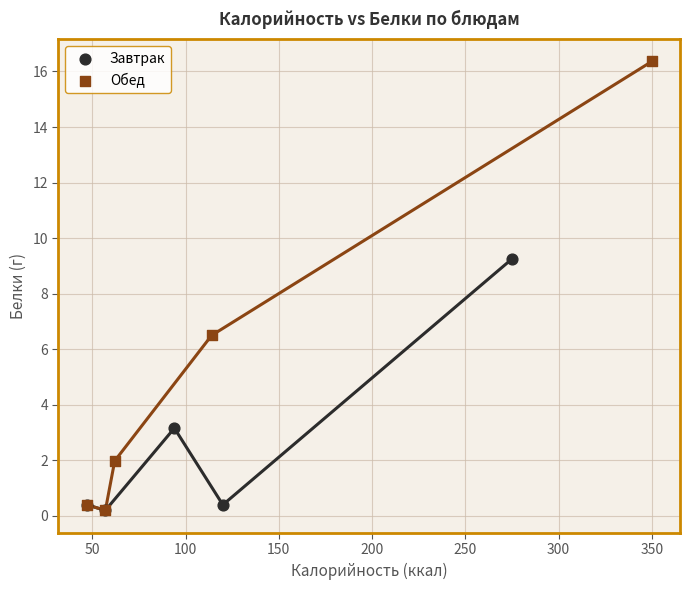

Which series has the largest Y range (max minus min)?

Обед